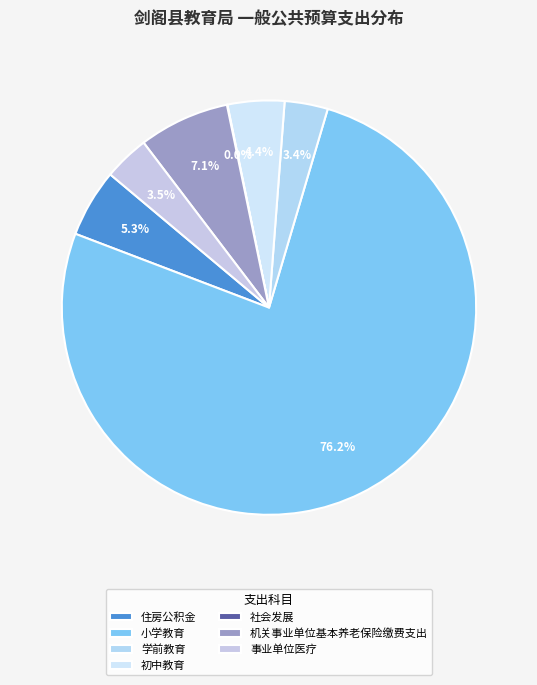

Which has a higher value, 小学教育 or 事业单位医疗?

小学教育